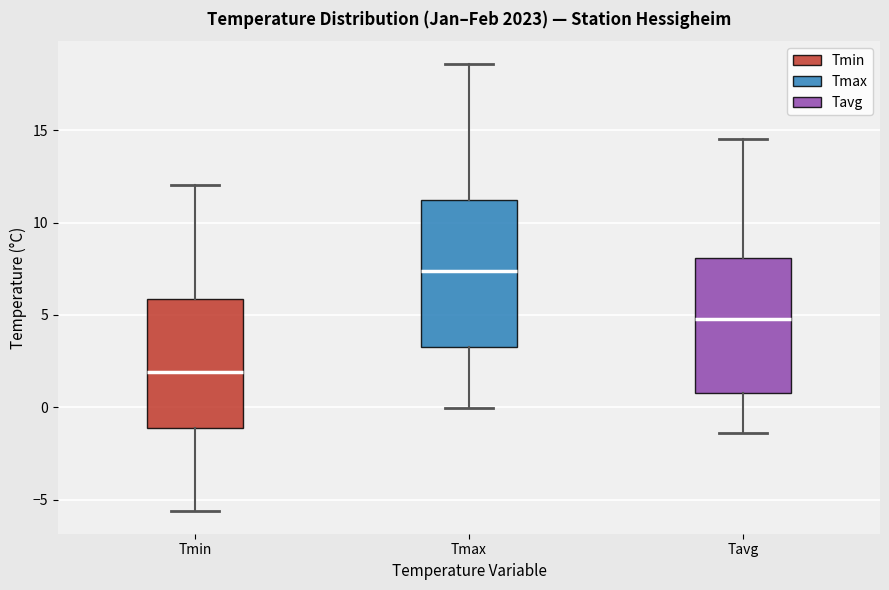

Reading left to right, read every box against the y-axis: the position of its median line, the range the box covers, and the ends of its whiskers. The values are not printed on the chart, so give them approximately, as read against the axis.

Tmin: median 2.0, box -1.0 to 6.0, whiskers -5.5 to 12.0
Tmax: median 7.5, box 3.0 to 11.0, whiskers 0.0 to 18.5
Tavg: median 4.5, box 1.0 to 8.0, whiskers -1.5 to 14.5